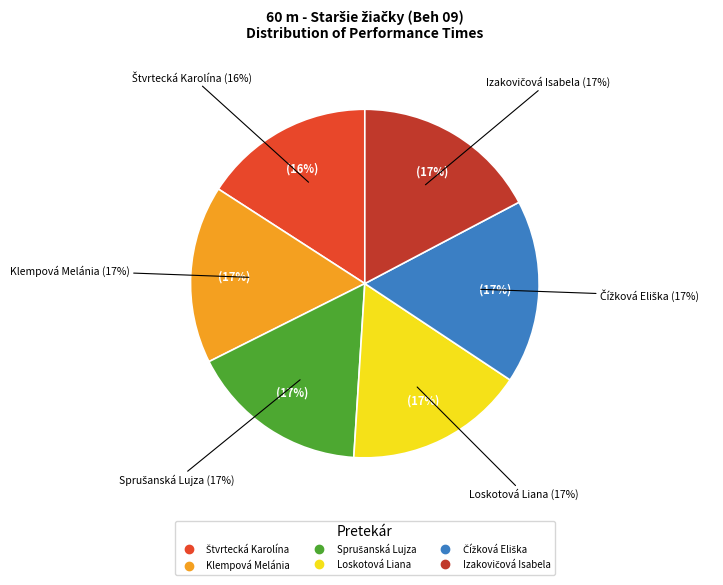

What is the smallest slice in the pie chart?

Štvrtecká Karolína